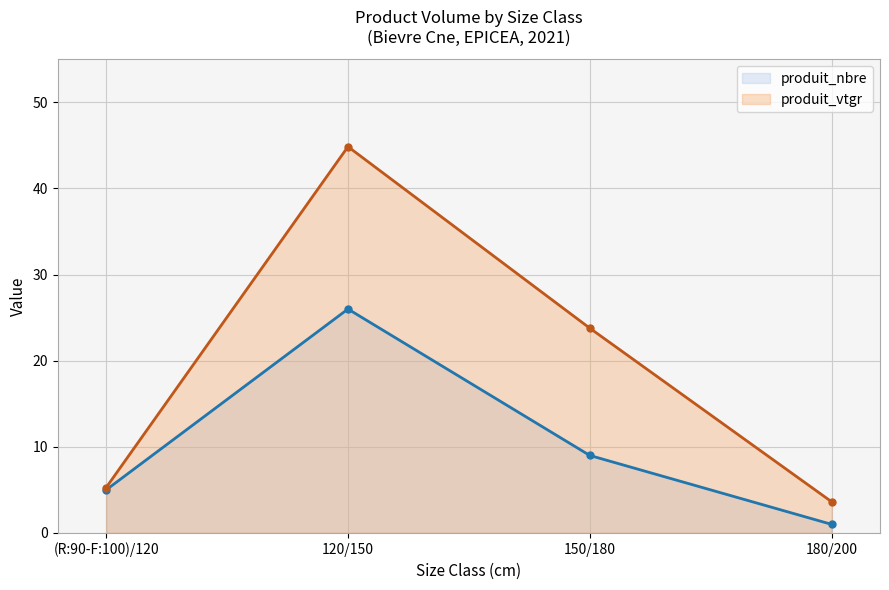

Reading right to left, extract all data points from this chart.

produit_nbre: 180/200=1.0	150/180=9.0	120/150=26.0	(R:90-F:100)/120=5.0
produit_vtgr: 180/200=3.6	150/180=23.8	120/150=44.9	(R:90-F:100)/120=5.3